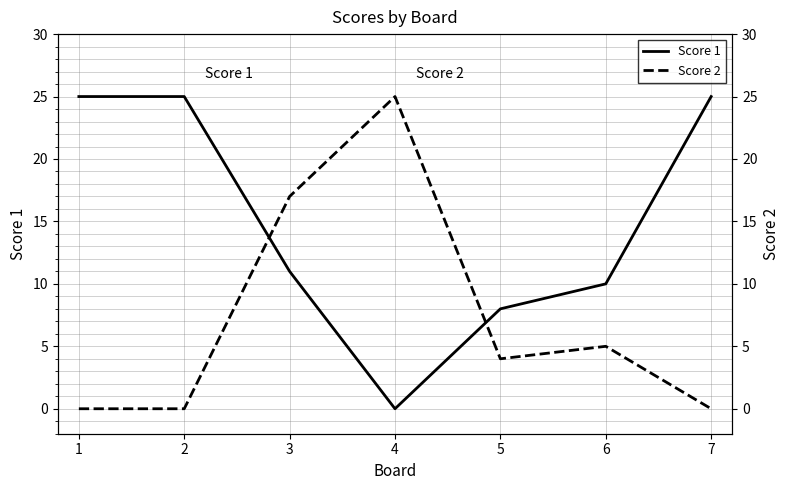

How many categories are shown in the chart?

7